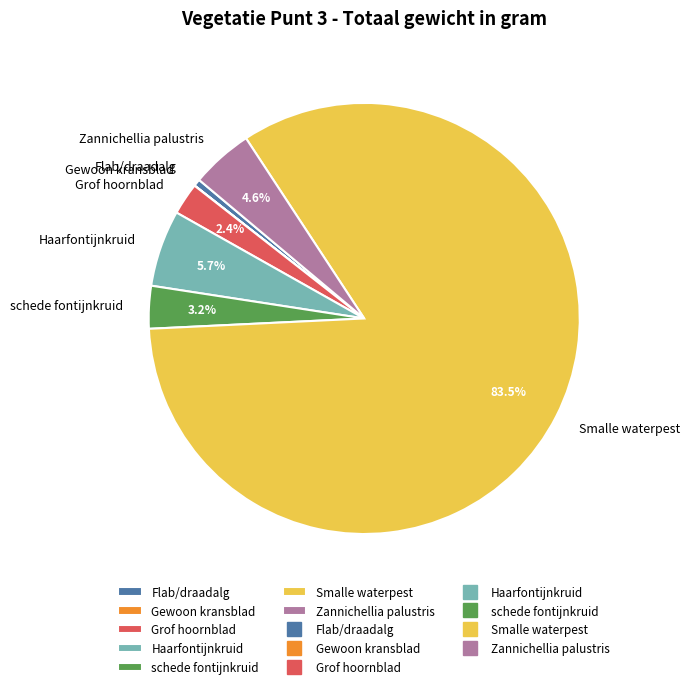

Which slice represents more than half of the pie?

Smalle waterpest